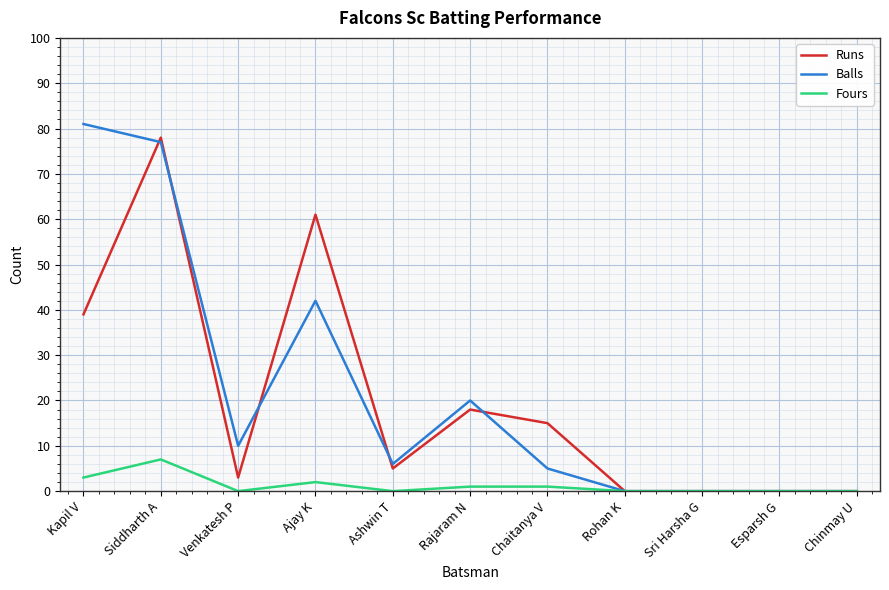

Which series changed the most between Venkatesh P and Esparsh G?

Balls